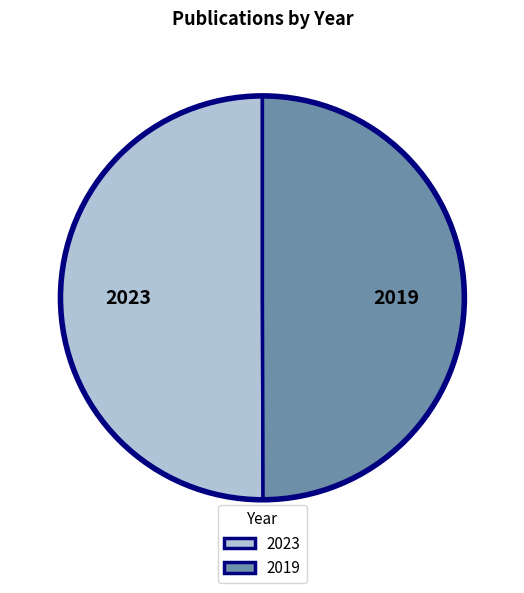

Is the sum of 2019 and 2023 greater than half?

Yes